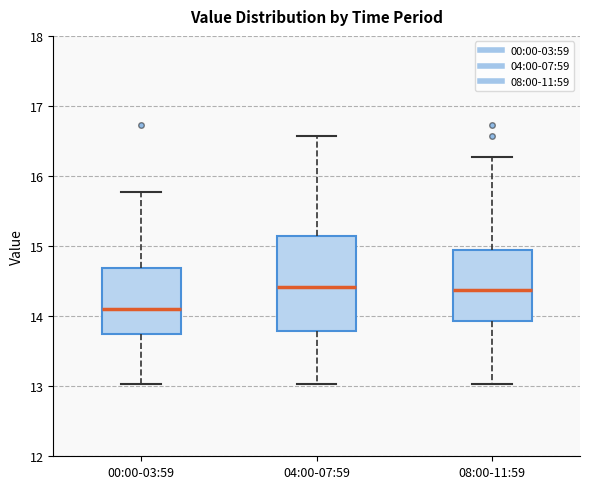

Which box's median line is the lowest?

00:00-03:59